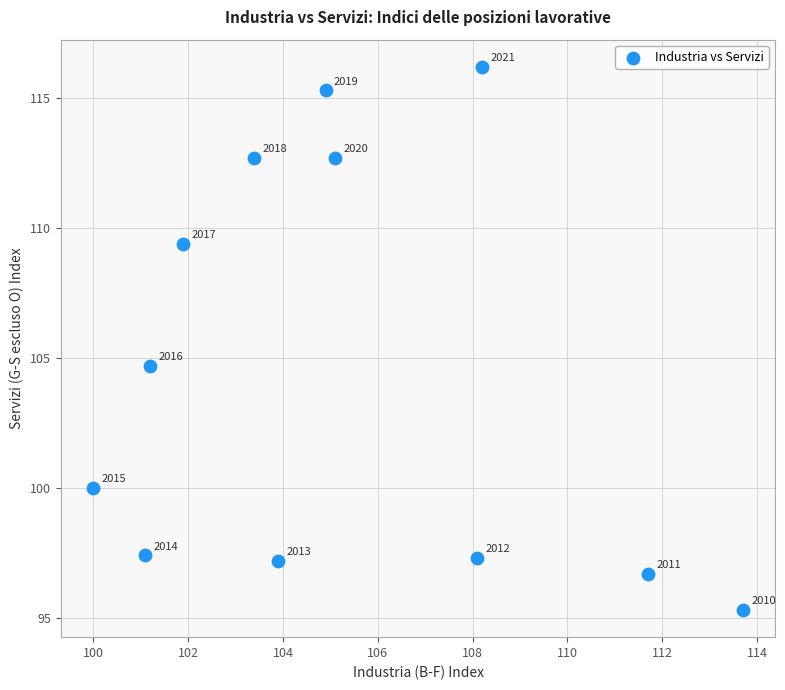

What Y value in the scatter plot is closest to 105?

104.7